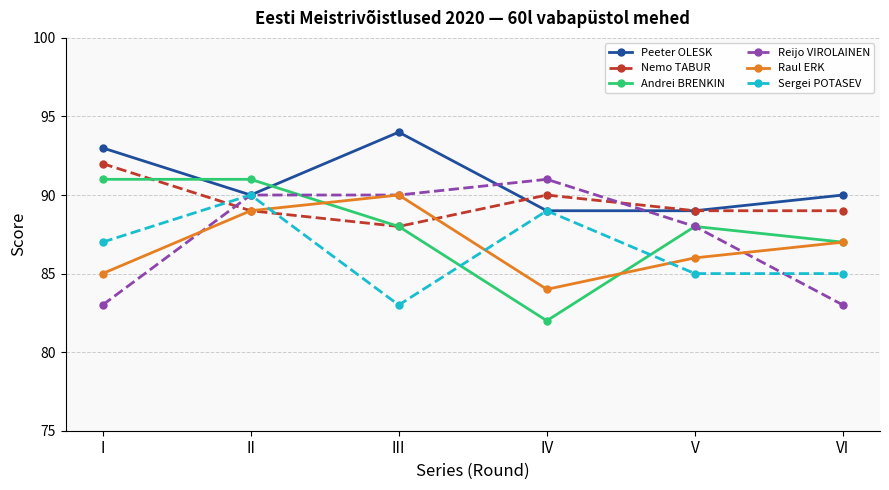

The value of Sergei POTASEV at II is 90. True or false?

True